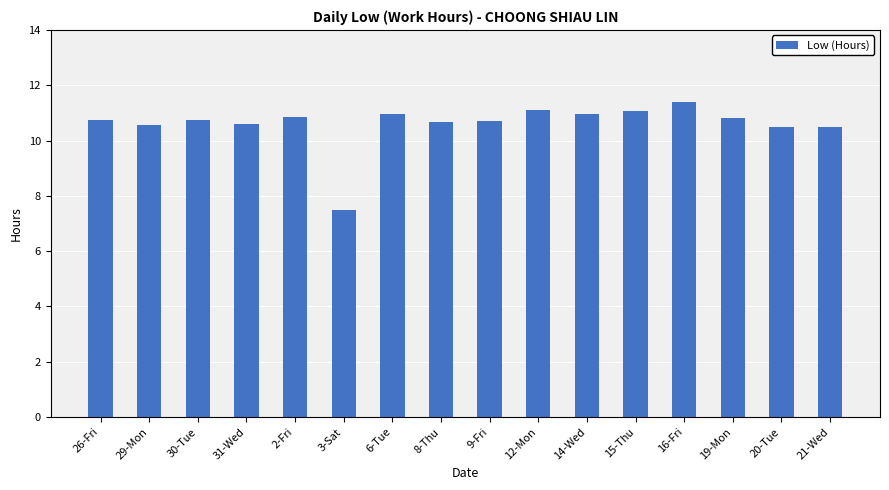

The chart shows a value of 10.8 at 19-Mon. True or false?

True